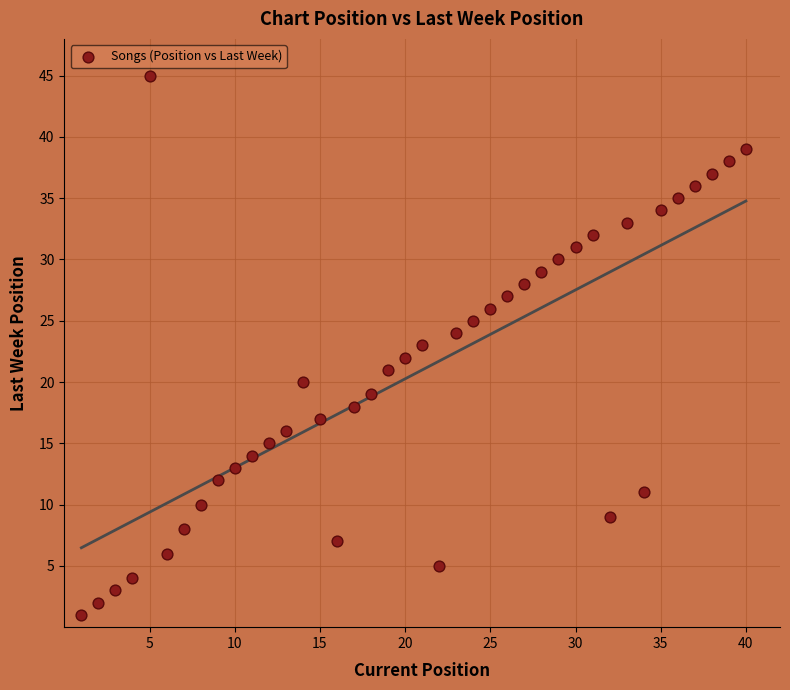

What is the range of X values (max minus min)?

39